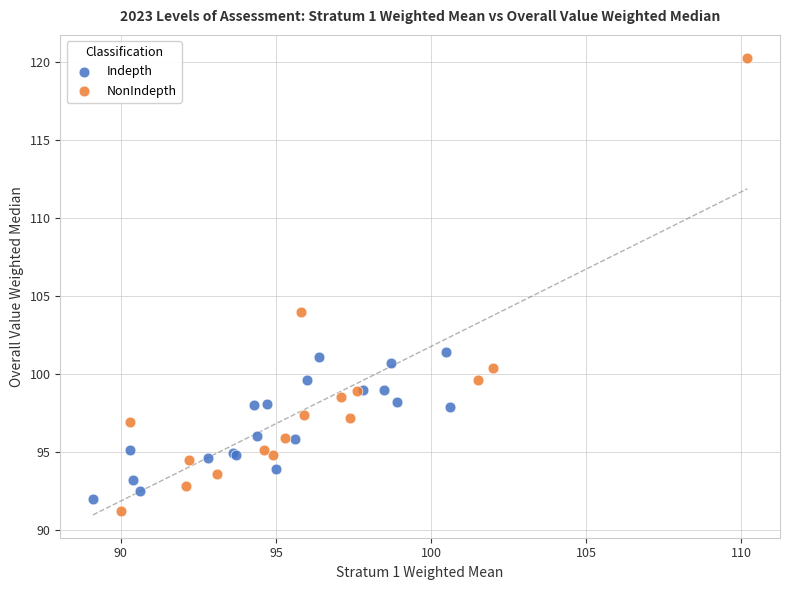

Which series reaches the maximum Y coordinate?

NonIndepth